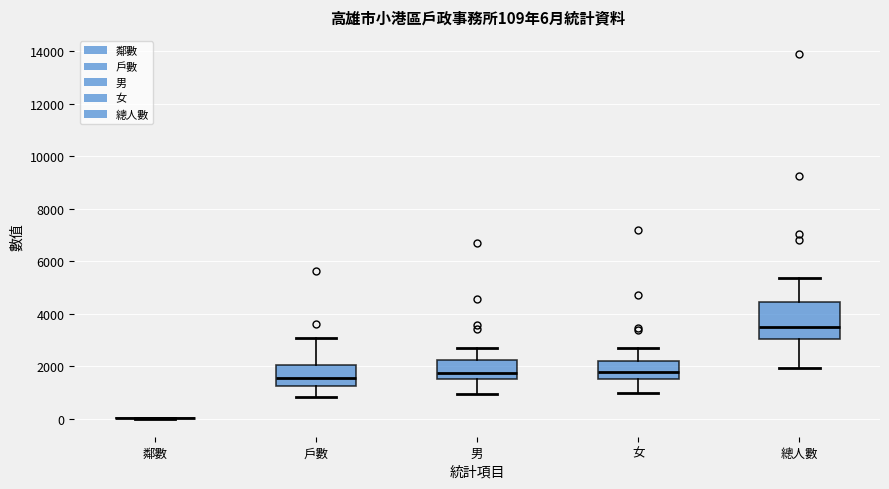

Comparing the boxes themselves (not the whiskers), which one is the tallest?

總人數